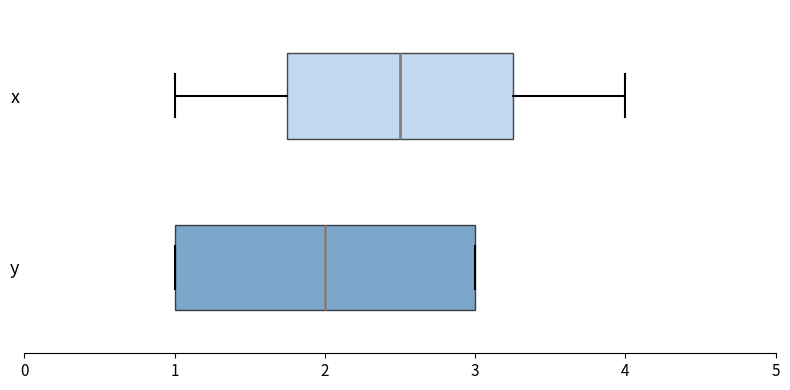

Which box's median line is the furthest to the right?

x